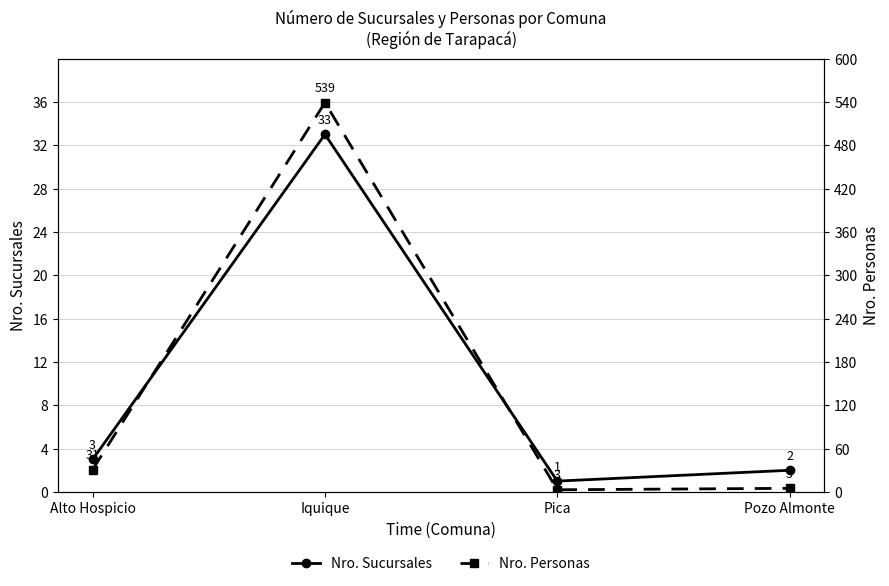

What is the label of the 2nd point from the right?

Pica